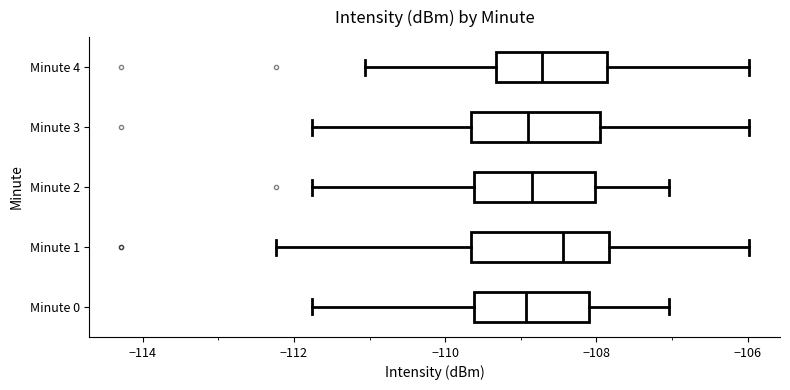

Reading bottom to top, transcribe this box plot: for each box, give where its median line is, the range the box spans, and where its two whiskers end, as read against the x-axis. The values are not printed on the chart, so give them approximately, as read against the axis.

Minute 0: median -109.0, box -109.6 to -108.0, whiskers -111.8 to -107.0
Minute 1: median -108.4, box -109.6 to -107.8, whiskers -112.2 to -106.0
Minute 2: median -108.8, box -109.6 to -108.0, whiskers -111.8 to -107.0
Minute 3: median -109.0, box -109.6 to -108.0, whiskers -111.8 to -106.0
Minute 4: median -108.8, box -109.4 to -107.8, whiskers -111.0 to -106.0